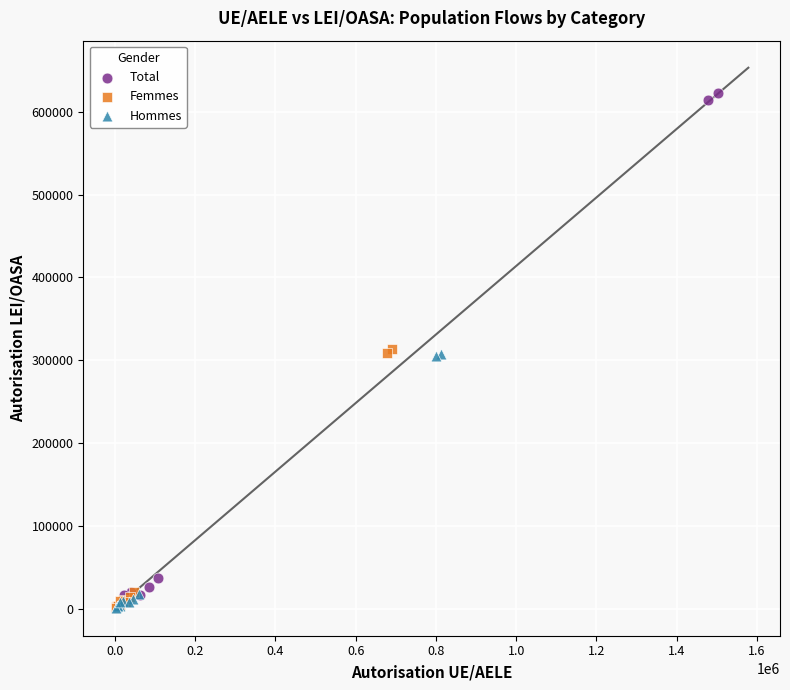

Which series reaches the maximum Y coordinate?

Total